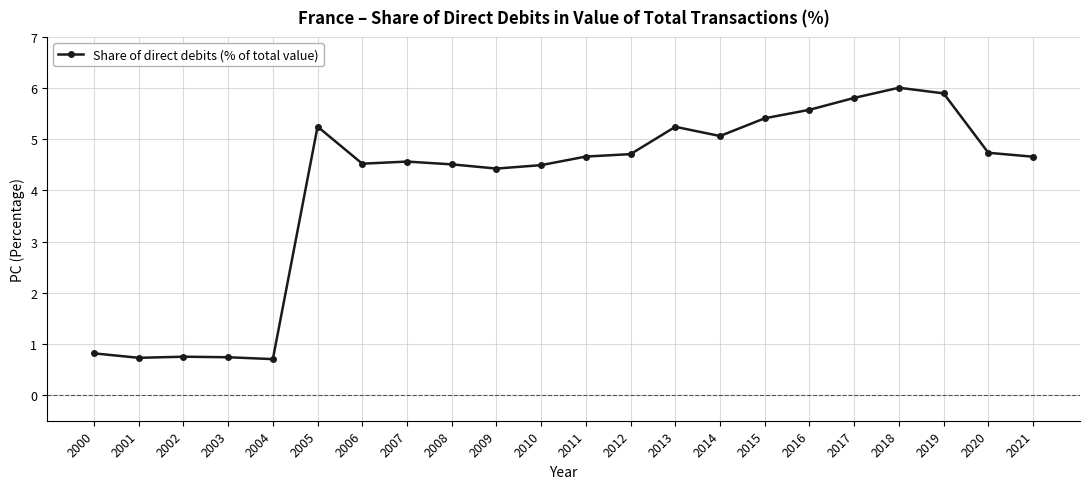

How many distinct data groups are displayed?

1